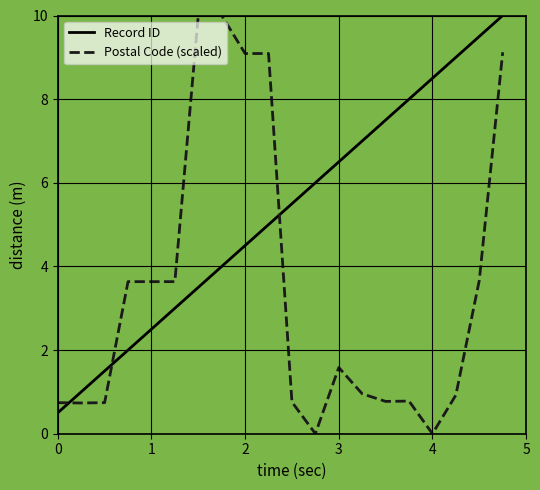

Which series has the largest total across all categories?

Record ID